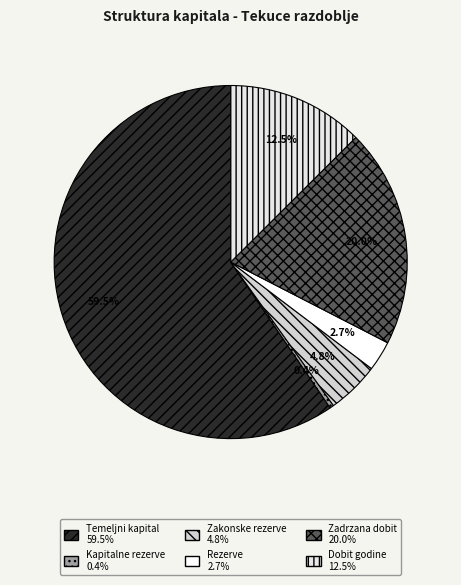

To the nearest percent, what is the average slice percentage?

17%